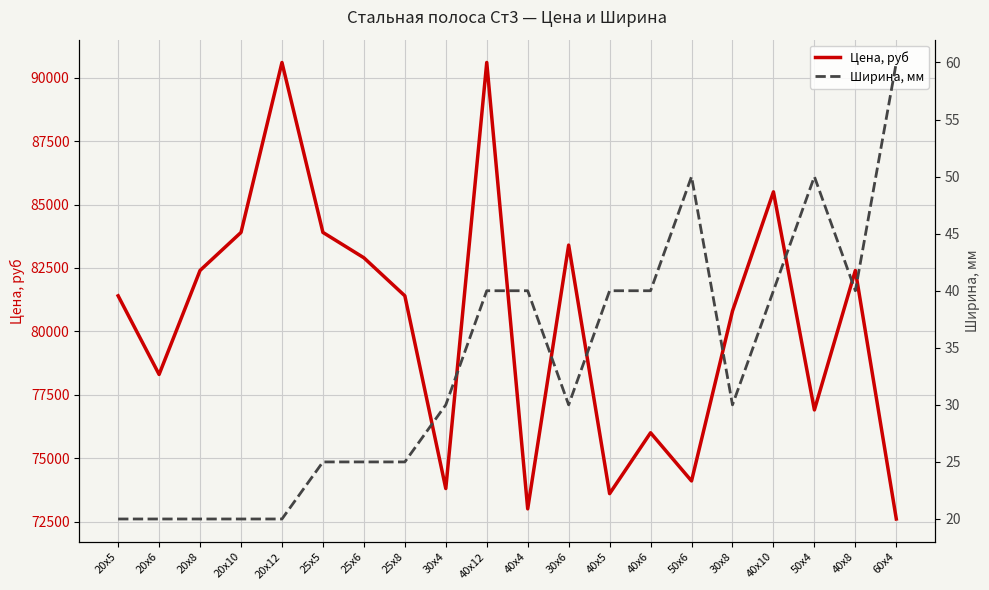

Which has a higher value, 30х8 or 20х5?

20х5